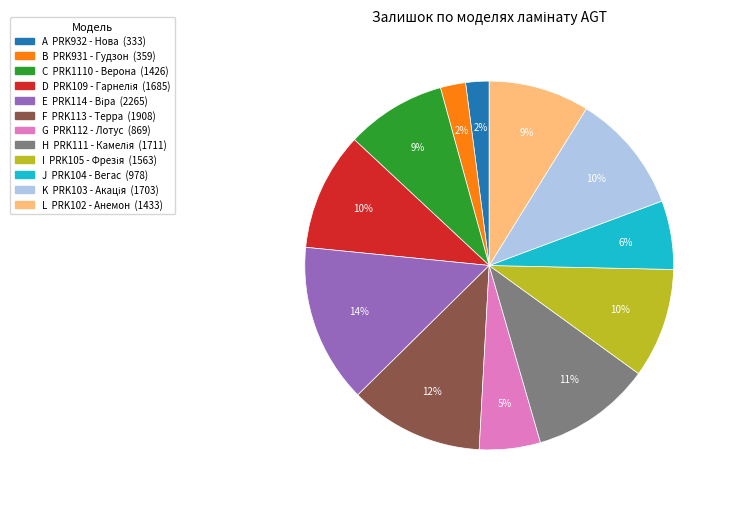

To the nearest percent, what is the average slice percentage?

8%